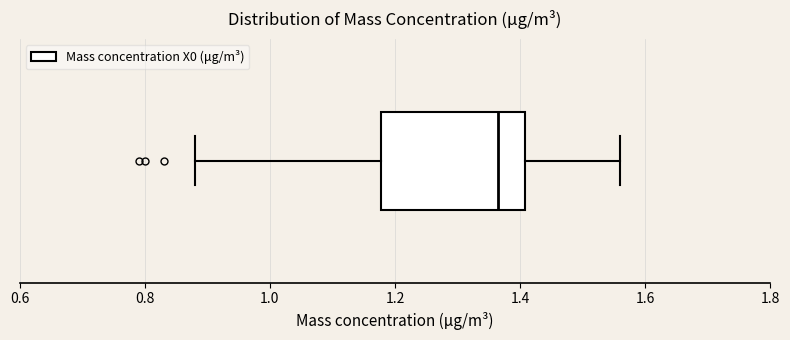

Transcribe this box plot: give where the median line is, the range the box spans, and where the two whiskers end, as read against the x-axis. The values are not printed on the chart, so give them approximately, as read against the axis.

median 1.36, box 1.18 to 1.40, whiskers 0.88 to 1.56